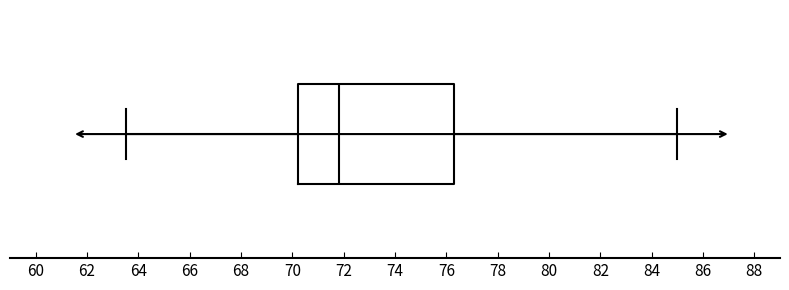

Where does the median line of the box sit on the x-axis? The values are not printed on the chart, so give them approximately, as read against the axis.

71.8